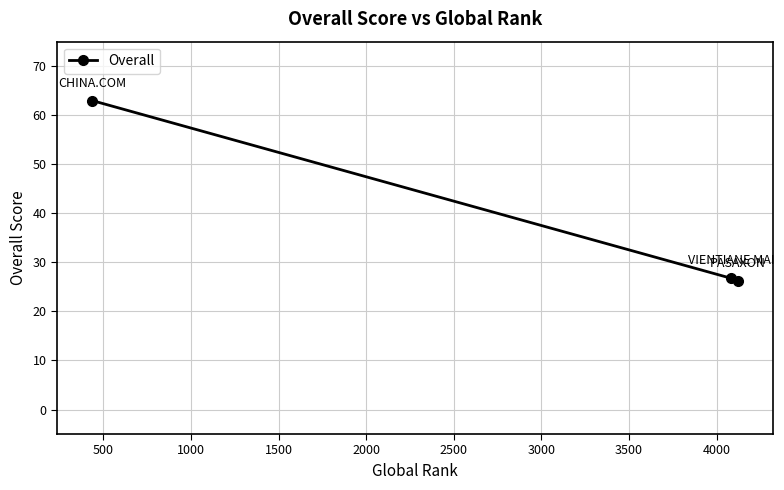

What is the greatest value displayed?

63.0